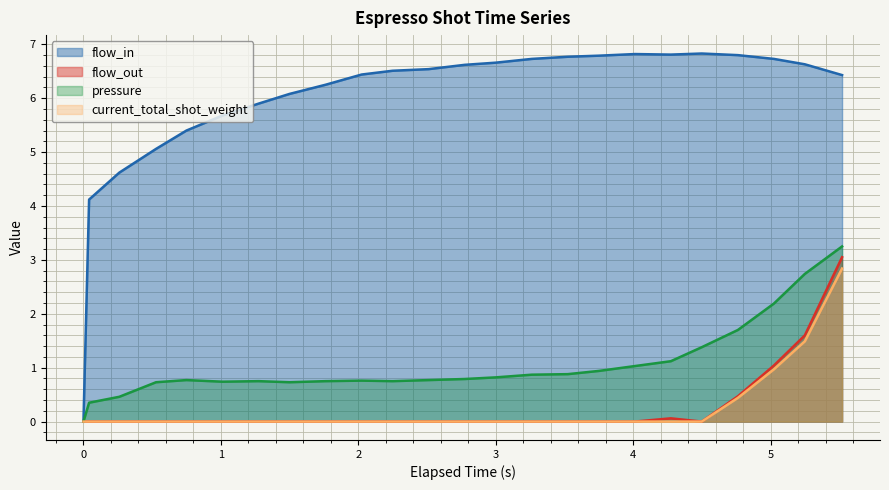

True or false: flow_in and current_total_shot_weight cross at least once.

False